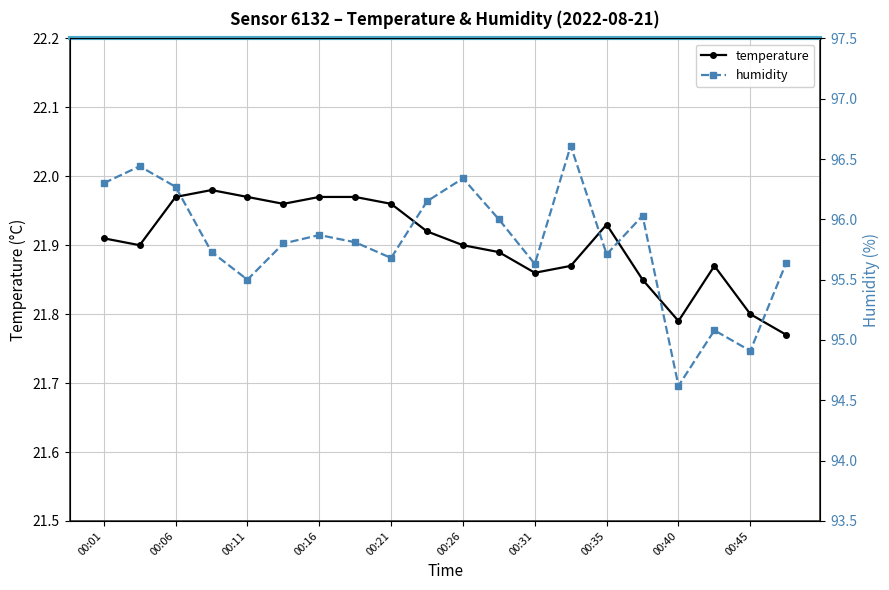

True or false: temperature has more than 2 interior local peaks.

True